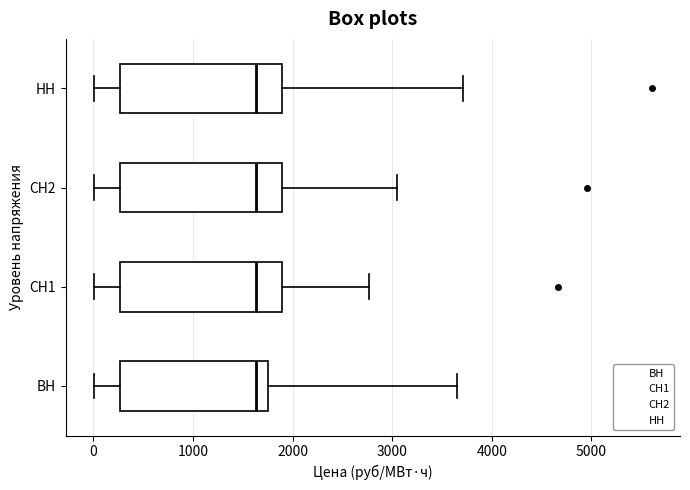

Where does the right whisker of the box for НН end on the x-axis? The values are not printed on the chart, so give them approximately, as read against the axis.

3700